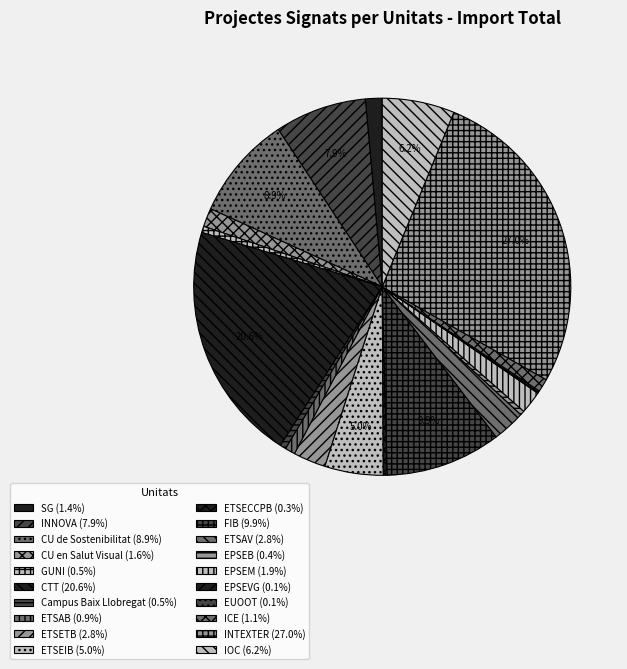

To the nearest percent, what portion does INTEXTER represent?

27%